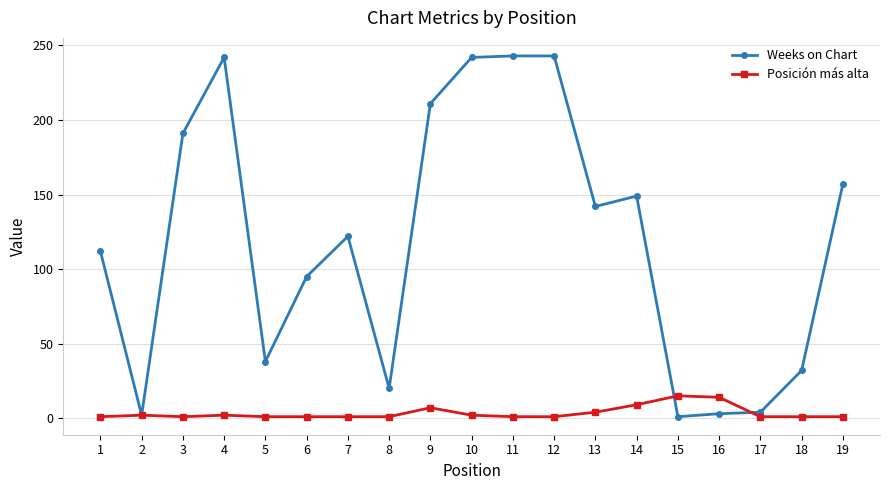

Which series has the largest range (max minus min)?

Weeks on Chart